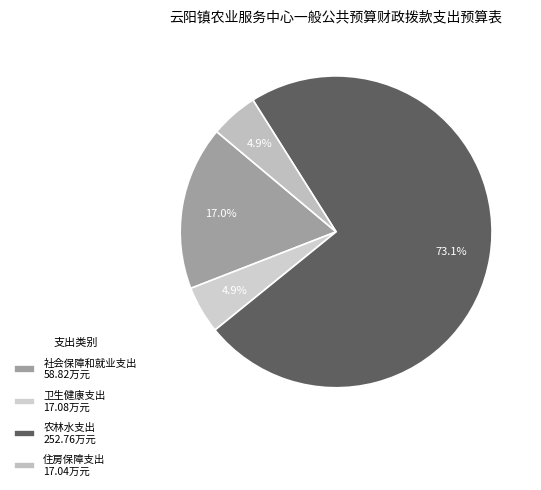

Approximately how many times larger is the value at 社会保障和就业支出 compared to 农林水支出?

0.2